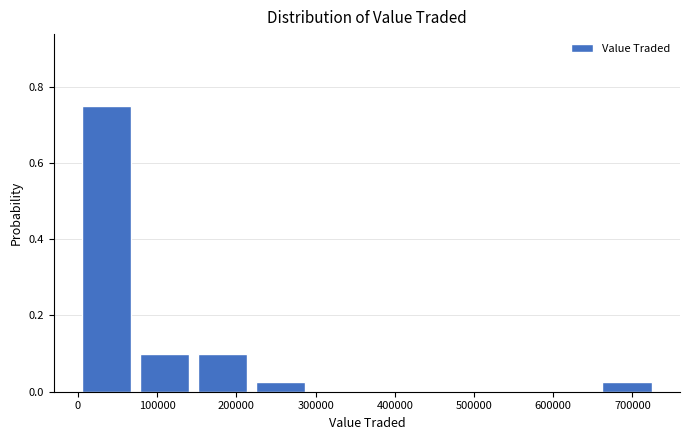

Reading left to right, list every bar in this chart as the range it spans on the x-axis followed by its height. Neither the bar edges nor the heights are printed on the chart, so give them approximately, as read against the axes.

0 to 70000: 0.76
70000 to 150000: 0.10
150000 to 220000: 0.10
220000 to 290000: 0.02
290000 to 360000: 0
360000 to 440000: 0
440000 to 510000: 0
510000 to 580000: 0
580000 to 660000: 0
660000 to 730000: 0.02